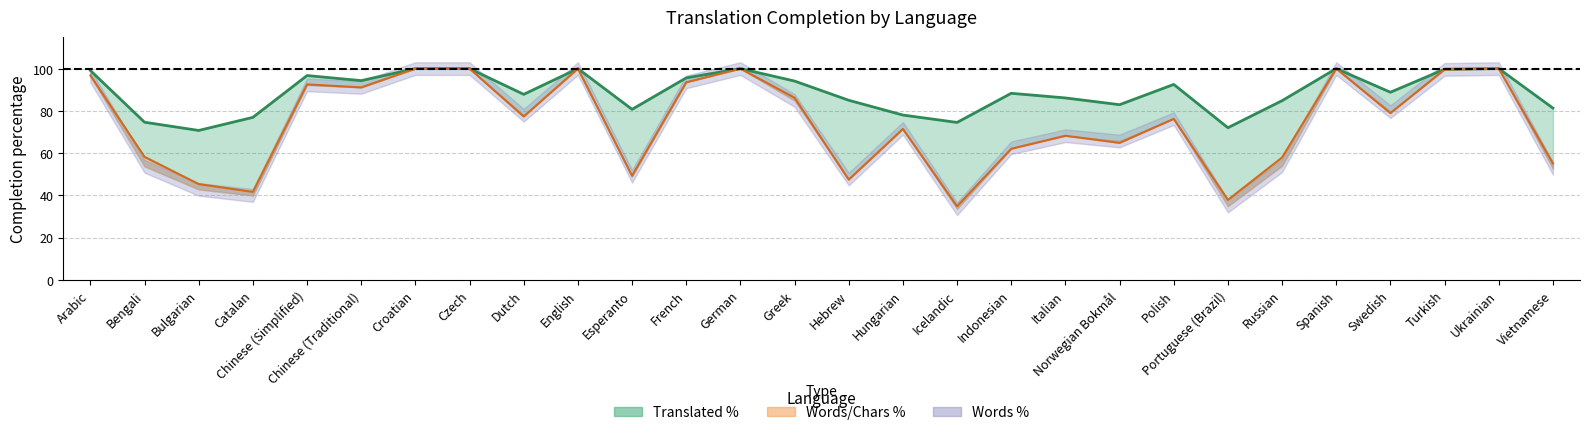

True or false: Chars % (line) and Translated % (line) intersect in this chart.

False